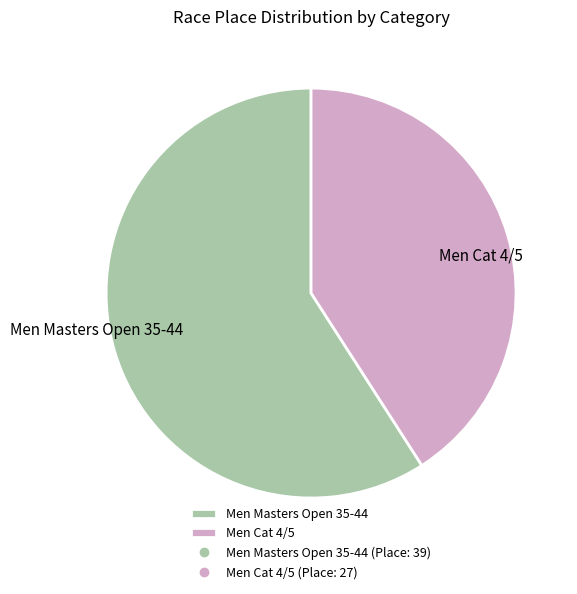

Do Men Cat 4/5 and Men Masters Open 35-44 together represent more than half of the pie?

Yes